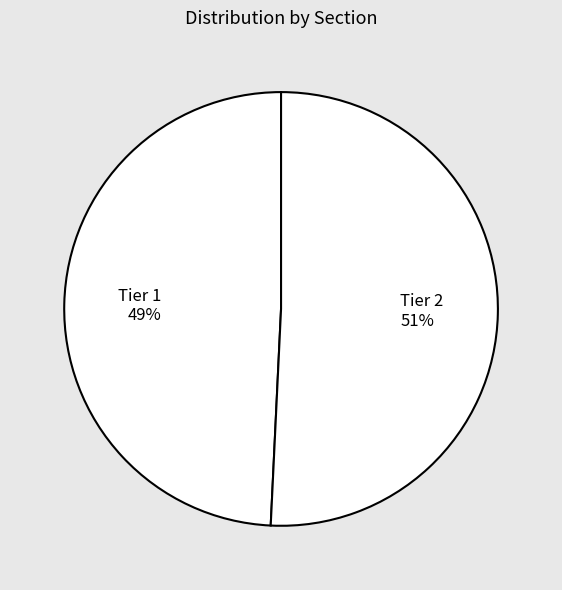

To the nearest percent, what is the combined percentage of Tier 2 and Tier 1?

100%